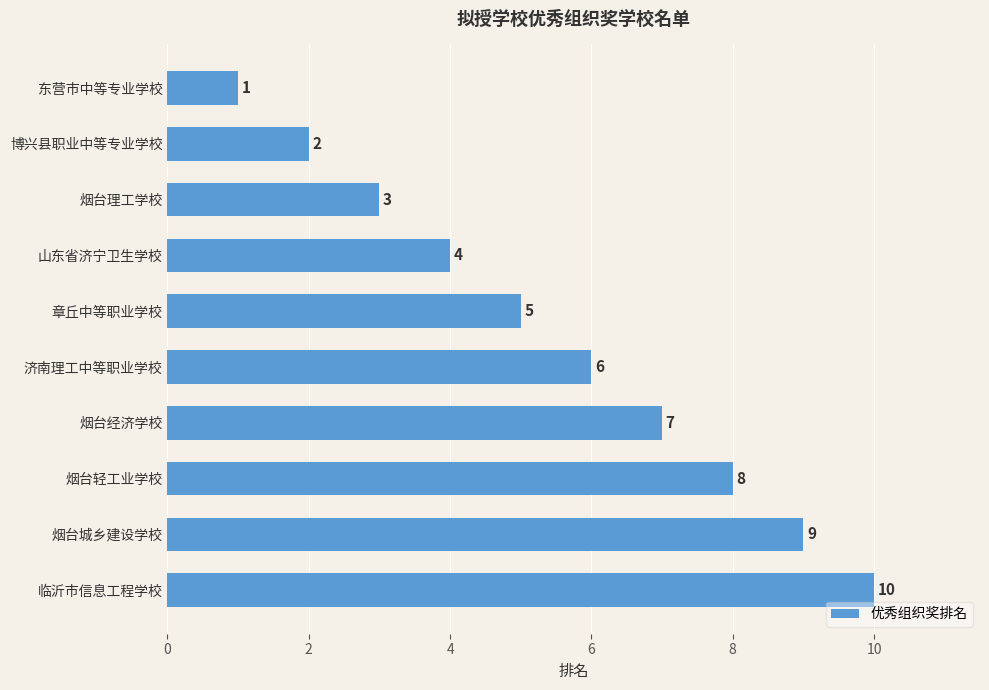

The chart shows a value of 14 at 烟台轻工业学校. True or false?

False